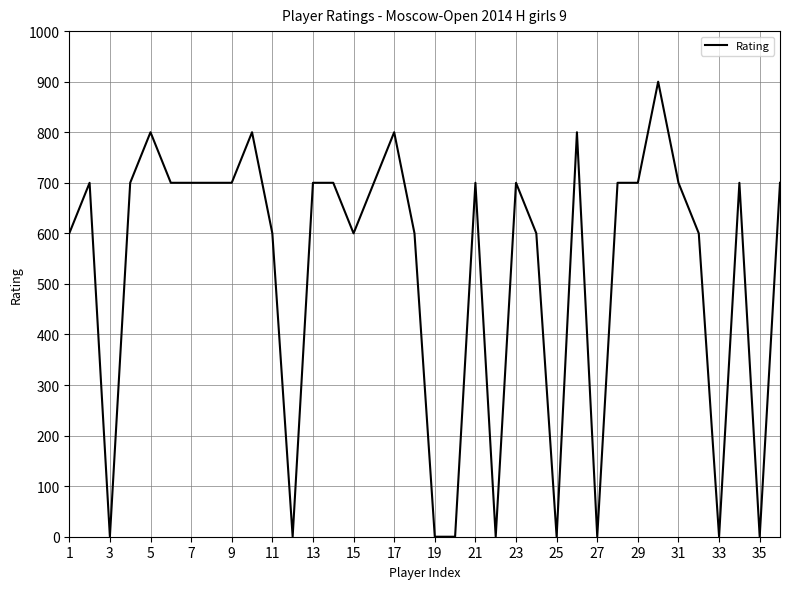

What is the greatest value displayed?

900